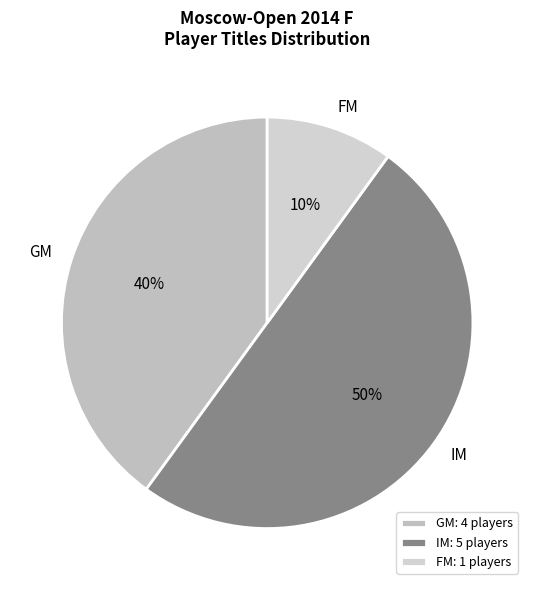

Which slice is the largest?

IM